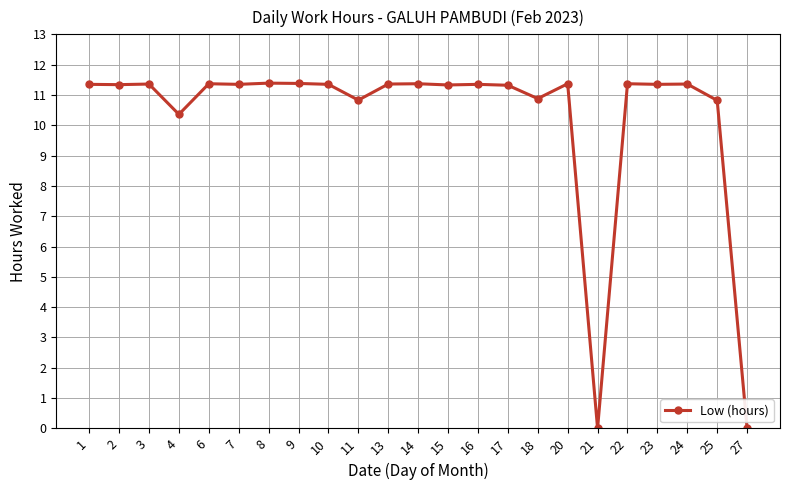

The chart shows a value of 17.5 at 25. True or false?

False